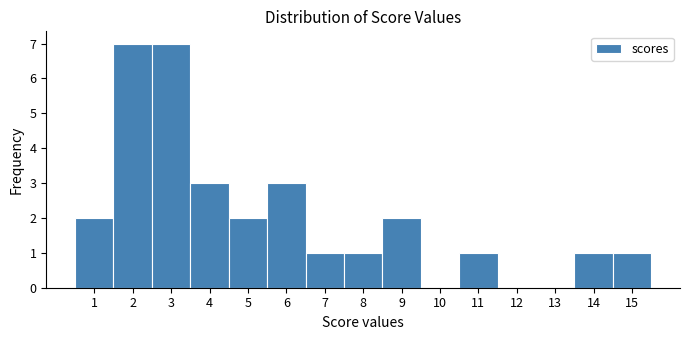

How tall is the bar that spans 6.5 to 7.5 on the x-axis? The values are not printed on the chart, so give them approximately, as read against the axis.

1